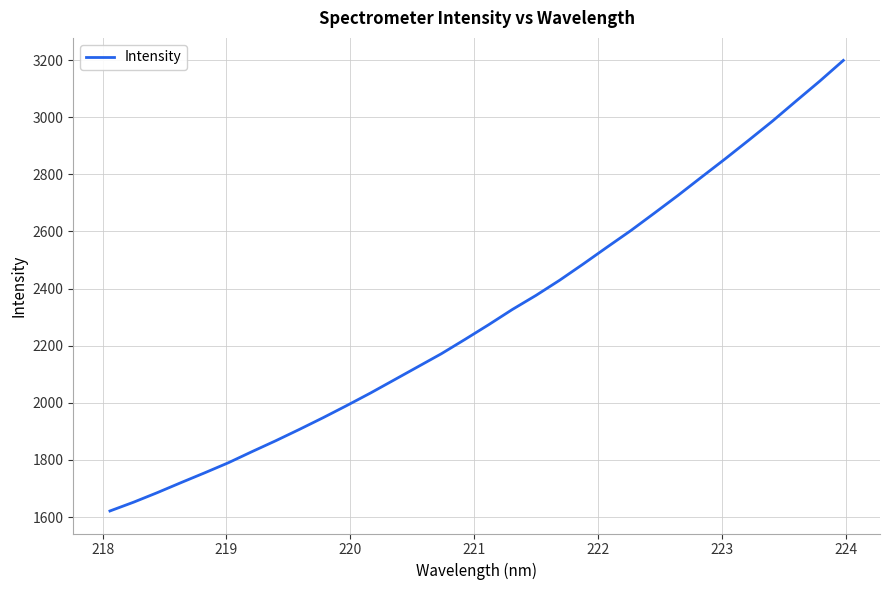

Count the number of data series in this chart.

1